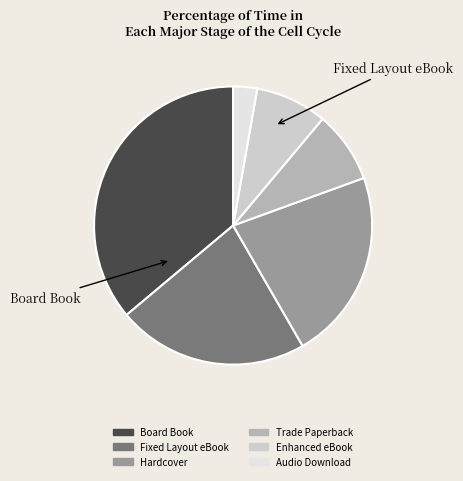

To the nearest percent, what percentage of the pie is Hardcover?

22%